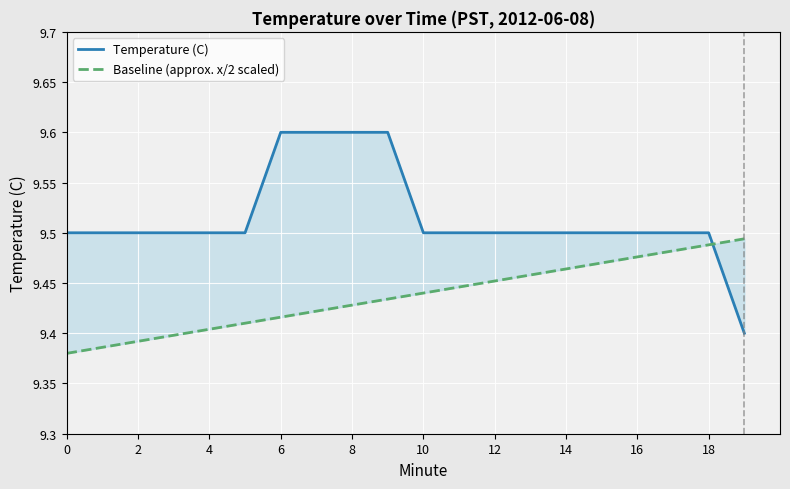

What is the spread (max minus min) of values at 2?

0.1